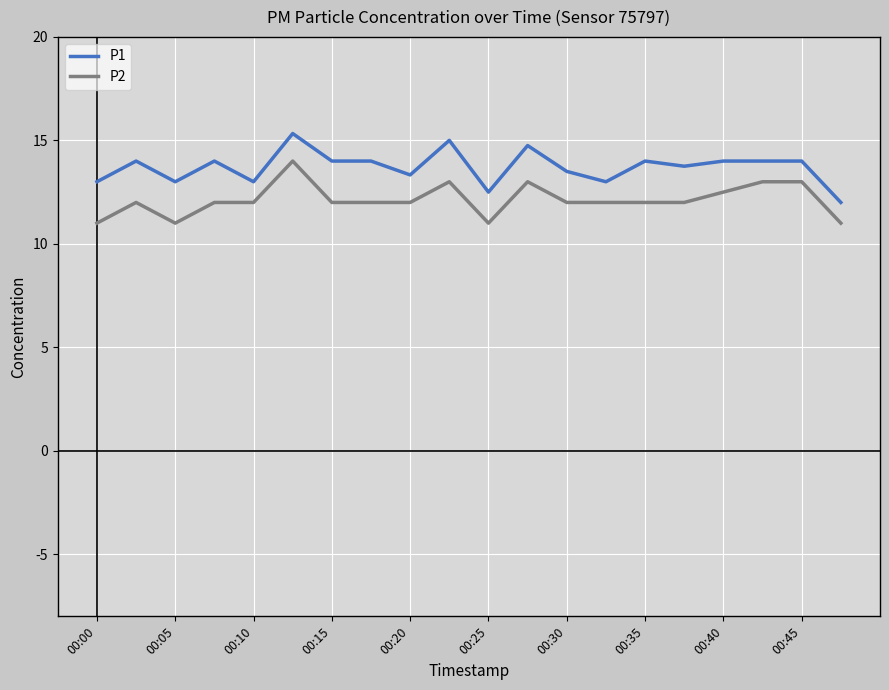

True or false: P1 and P2 cross at least once.

False